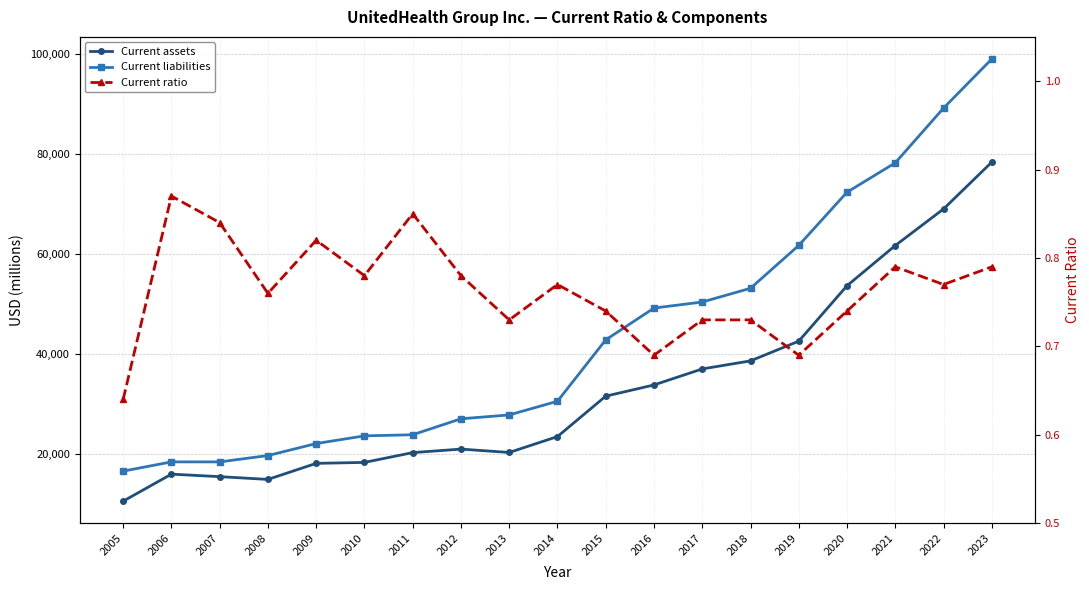

True or false: Current liabilities has a value of 23922.0 at 2011.

True